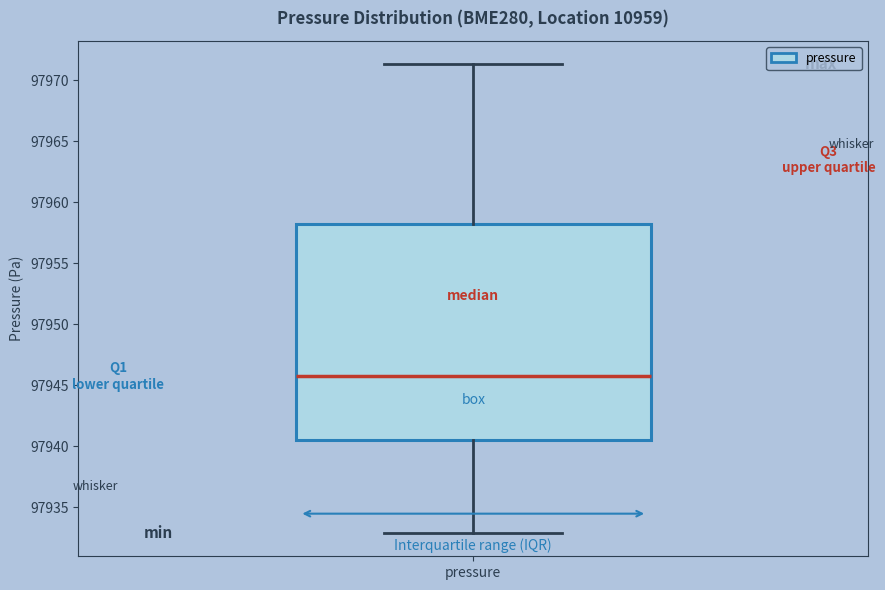

Transcribe this box plot: give where the median line is, the range the box spans, and where the two whiskers end, as read against the y-axis. The values are not printed on the chart, so give them approximately, as read against the axis.

median 97946.0, box 97940.5 to 97958.0, whiskers 97933.0 to 97971.5